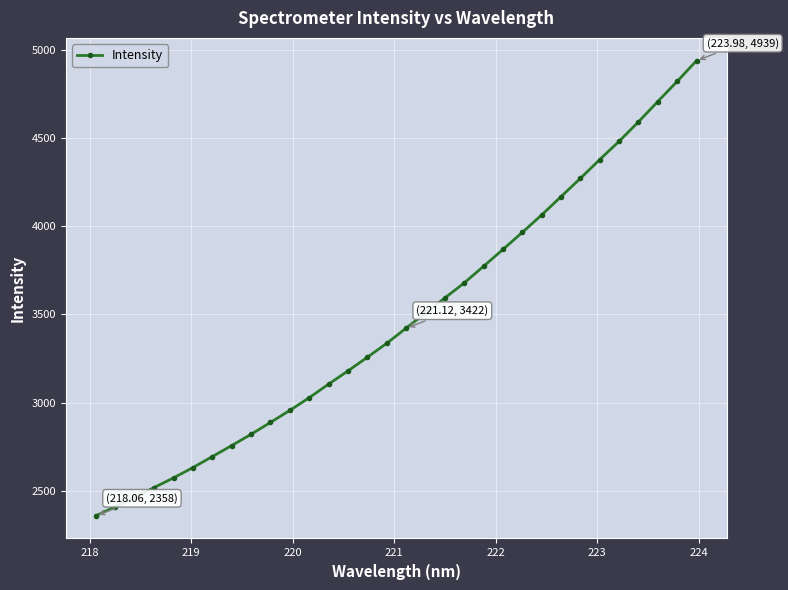

What is the difference between the second highest and second lowest values?

2411.6